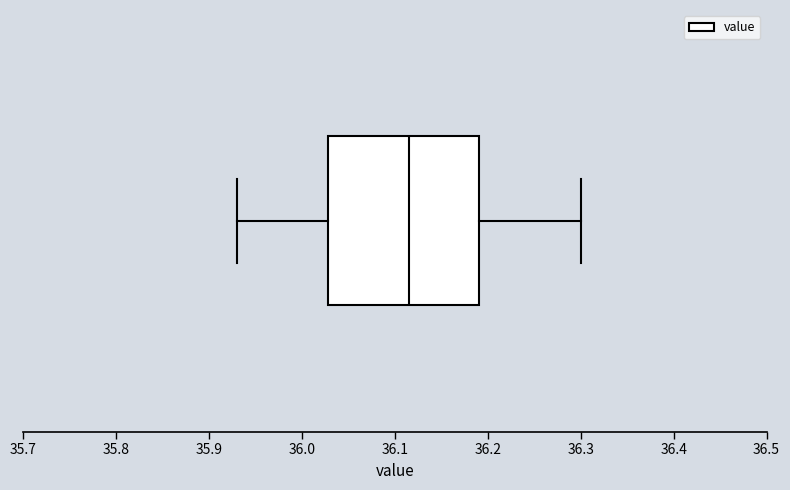

Read this box plot against the x-axis: the position of the median line, the range covered by the box, and the ends of both whiskers. The values are not printed on the chart, so give them approximately, as read against the axis.

median 36.12, box 36.03 to 36.19, whiskers 35.93 to 36.30